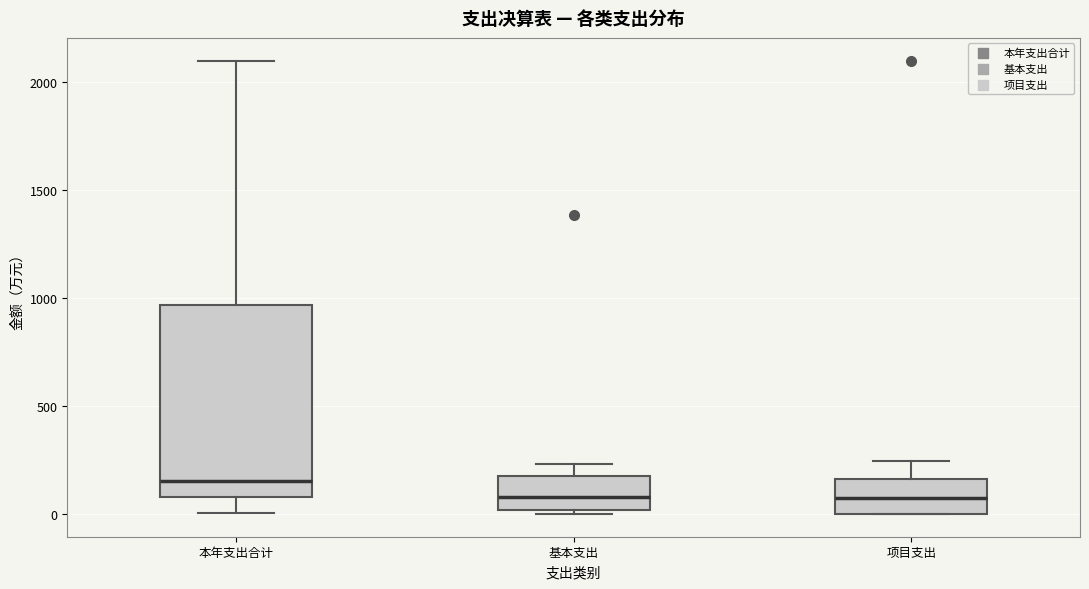

Which box is the tallest, from its lower edge to its upper edge?

本年支出合计